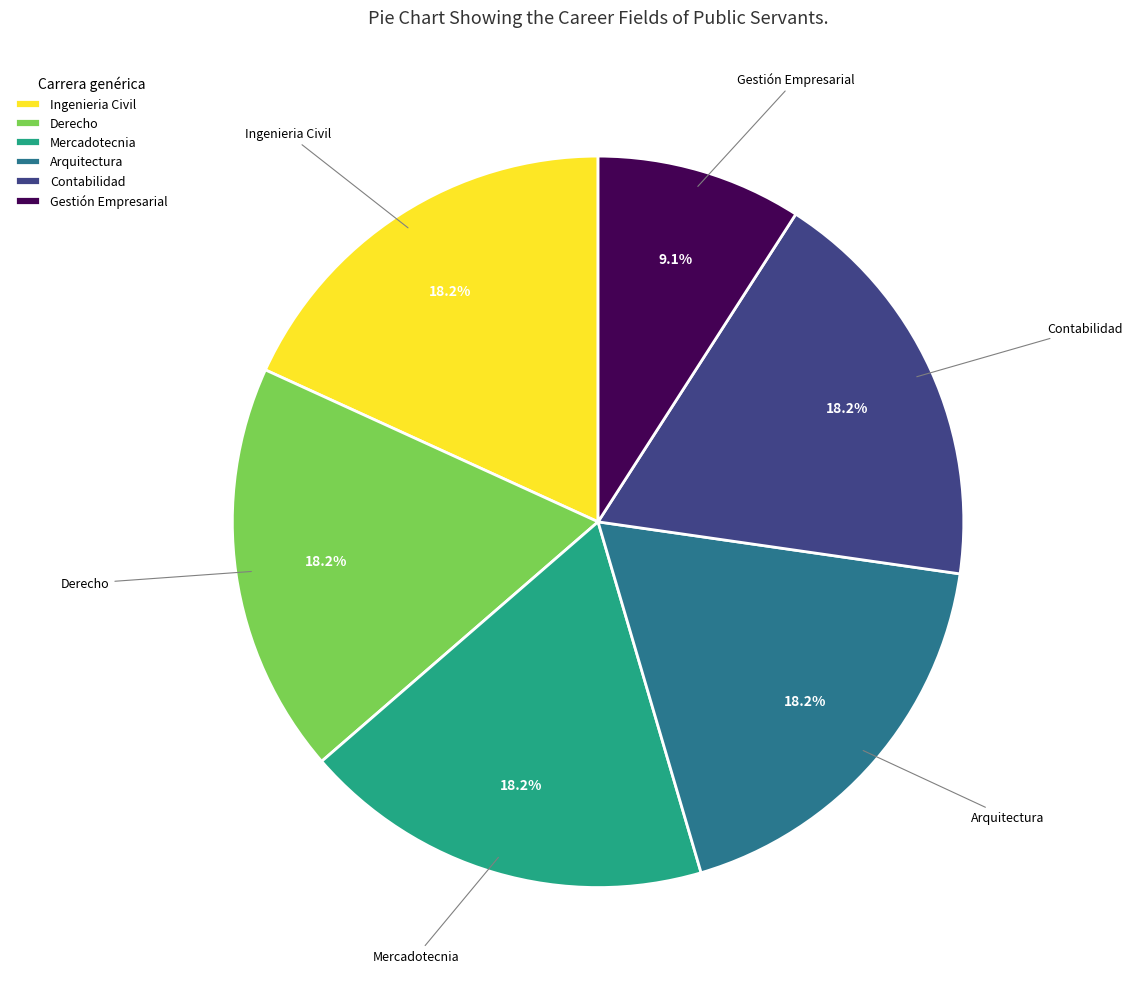

What is the smallest slice in the pie chart?

Gestión Empresarial